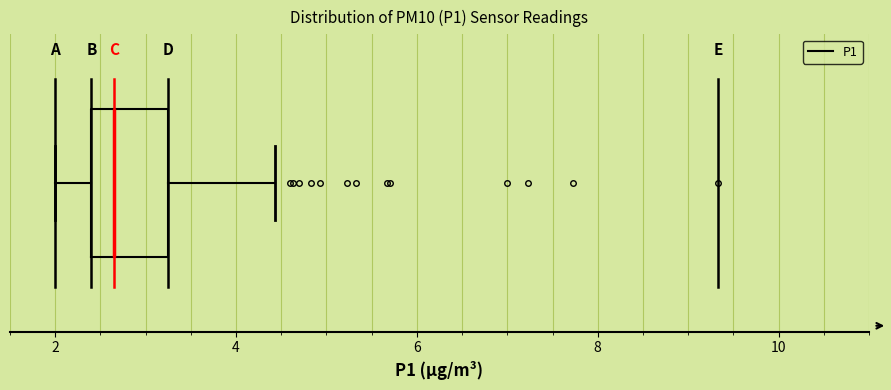

Read this box plot against the x-axis: the position of the median line, the range covered by the box, and the ends of both whiskers. The values are not printed on the chart, so give them approximately, as read against the axis.

median 2.6, box 2.4 to 3.2, whiskers 2.0 to 4.4